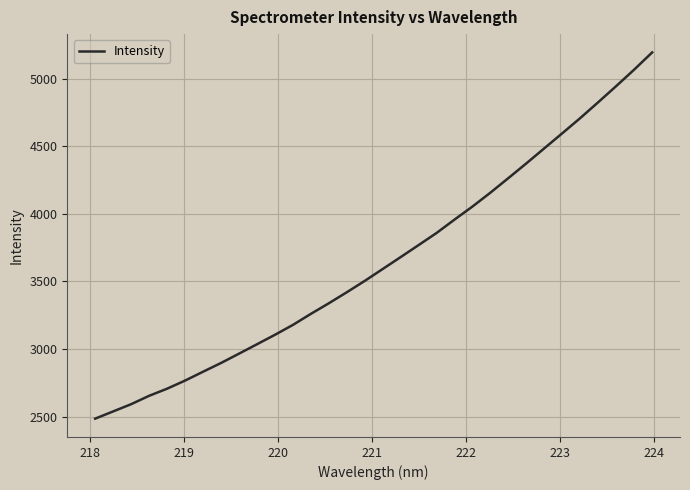

Reading right to left, what are all the values shown in this chart?

5192.8	5065.9	4944.2	4825.3	4708.2	4595.9	4484.8	4373.5	4264.7	4157.2	4054.5	3957.9	3858.8	3769.4	3680.4	3592.3	3504.4	3420.3	3338.8	3260.4	3178.7	3105.5	3035.6	2966.1	2897.1	2832.4	2767.1	2707.0	2654.4	2592.4	2538.9	2485.5